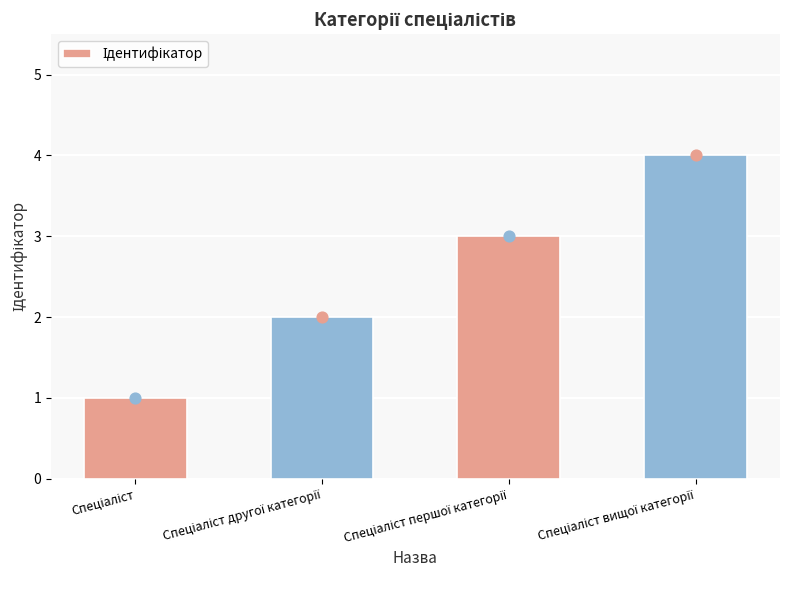

What is the change in value from Спеціаліст першої категорії to Спеціаліст вищої категорії?

+1